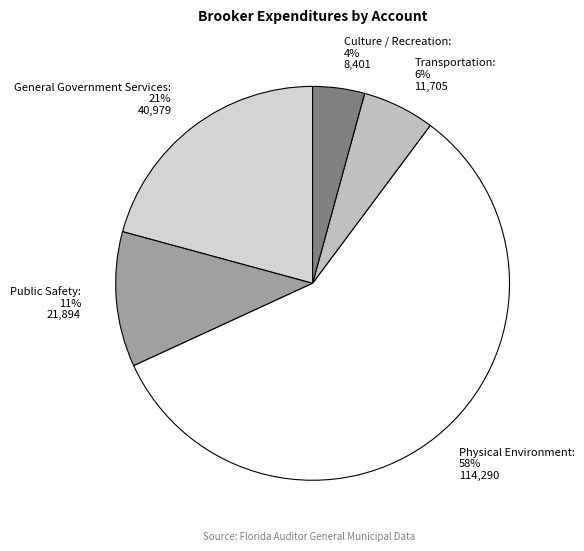

To the nearest percent, what percentage of the pie is Physical Environment?

58%